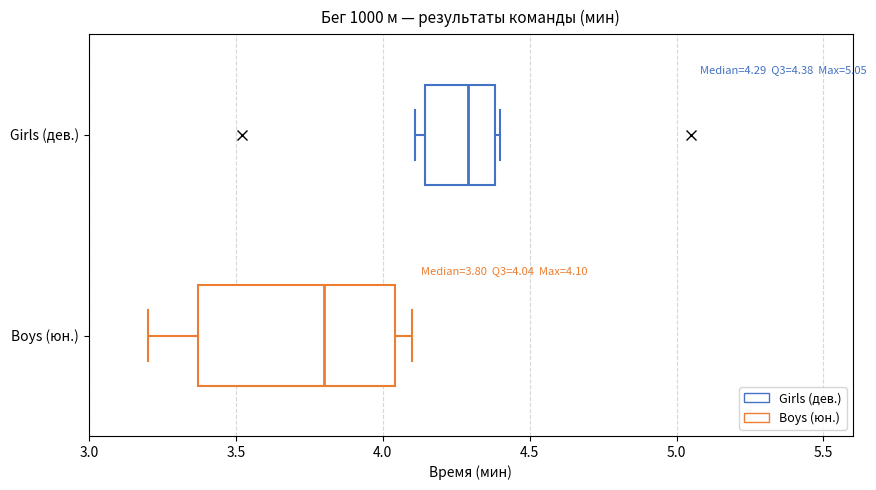

Which box's median line is the furthest to the left?

Boys (юн.)